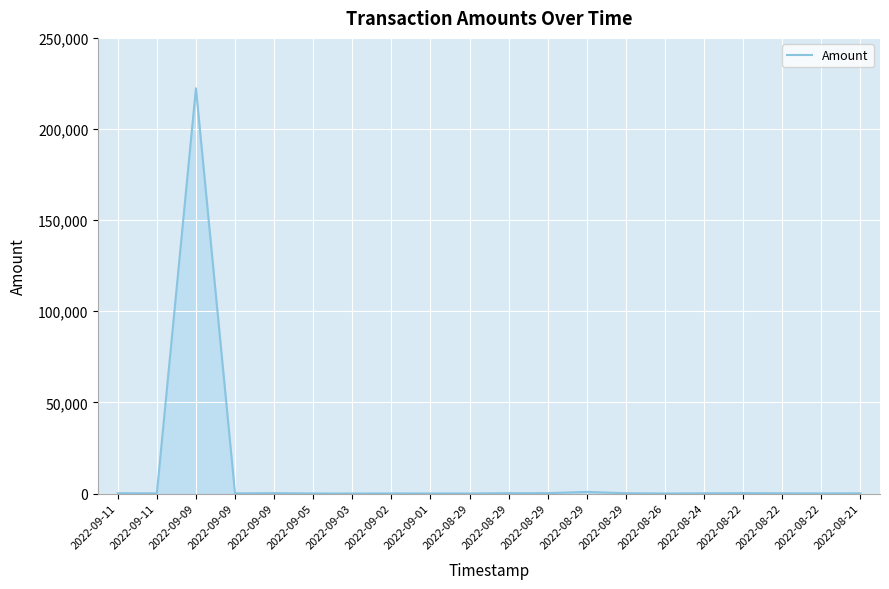

True or false: the data shows 262.1 at 2022-09-09.

False